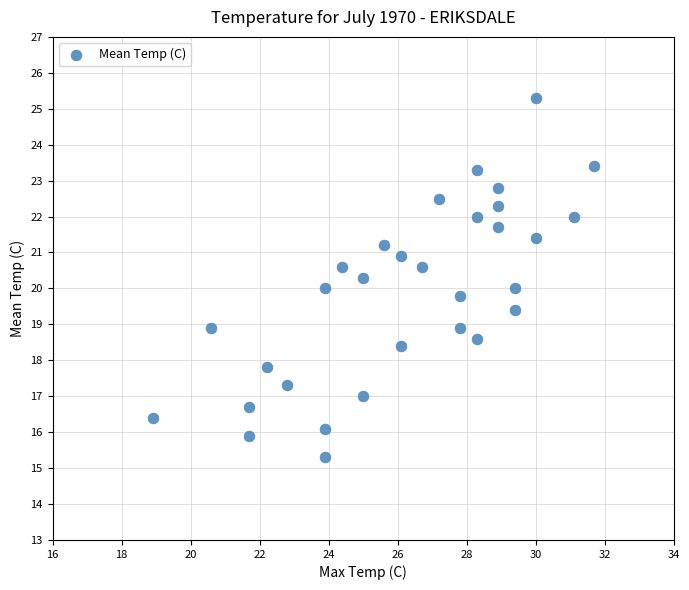

What is the range of Y values (max minus min)?

10.0